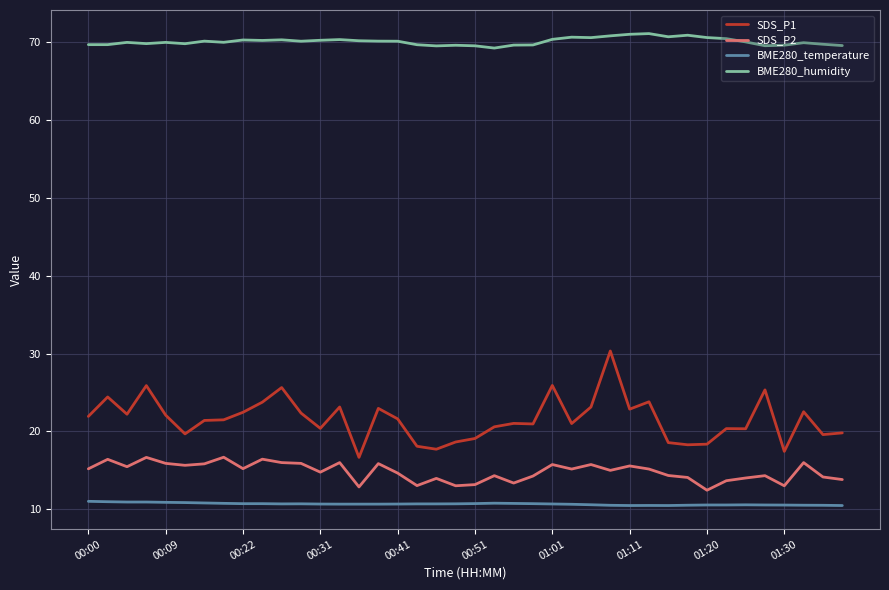

What is the minimum value for BME280_temperature?

10.5